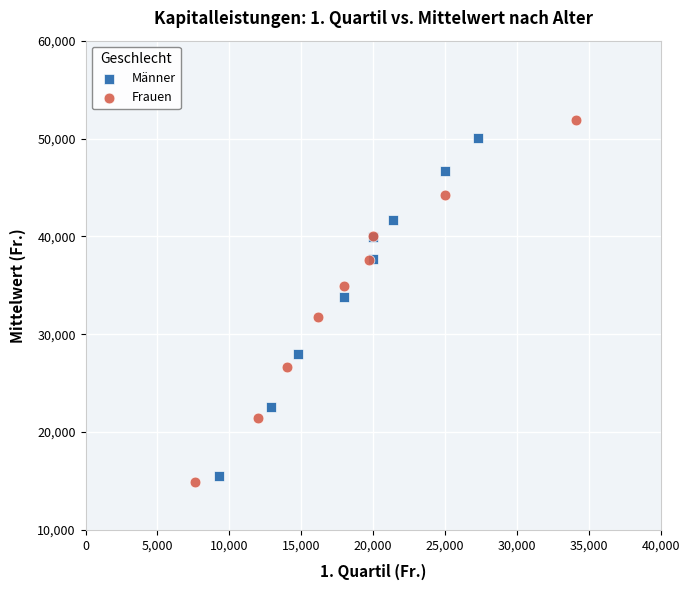

Which series has the widest spread of Y values?

Frauen